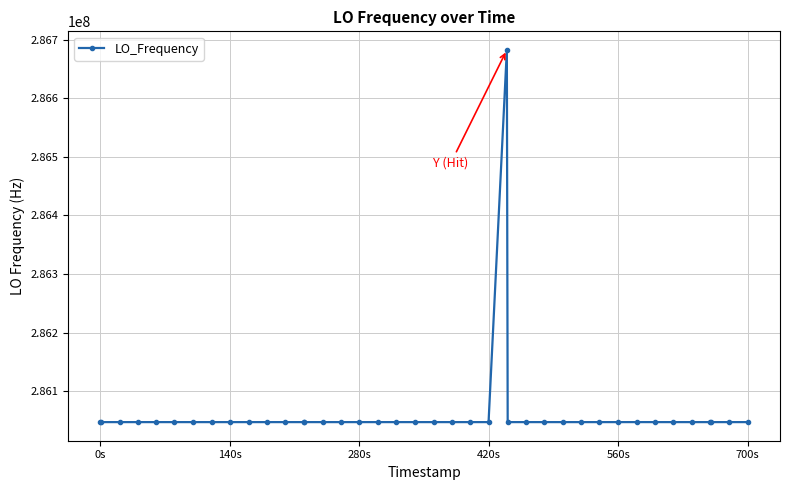

What is the difference between the maximum and minimum values?

635708.0